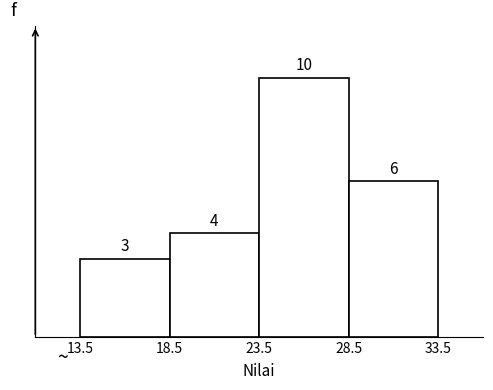

How tall is the bar that spans 18.5 to 23.5 on the x-axis?

4